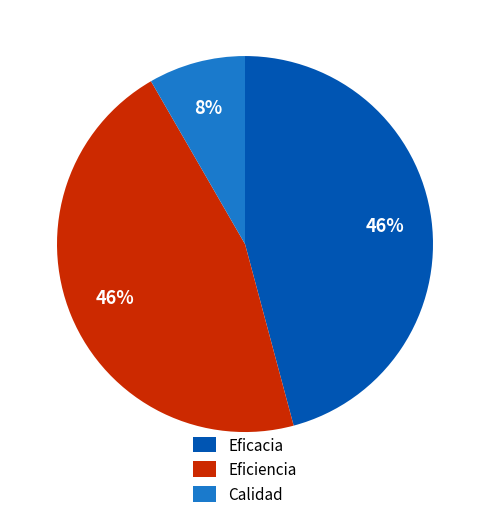

Which category has the smallest portion of the pie?

Calidad